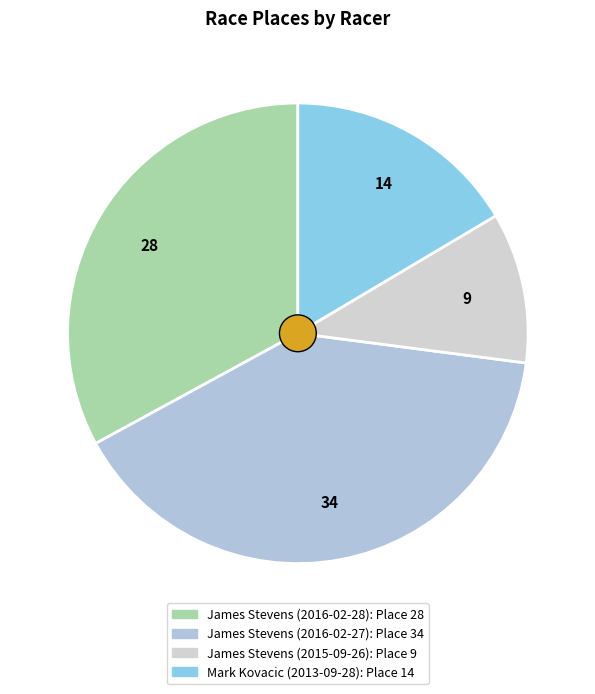

Rank the categories by value from lowest to highest.

James Stevens (2015-09-26), Mark Kovacic (2013-09-28), James Stevens (2016-02-28), James Stevens (2016-02-27)